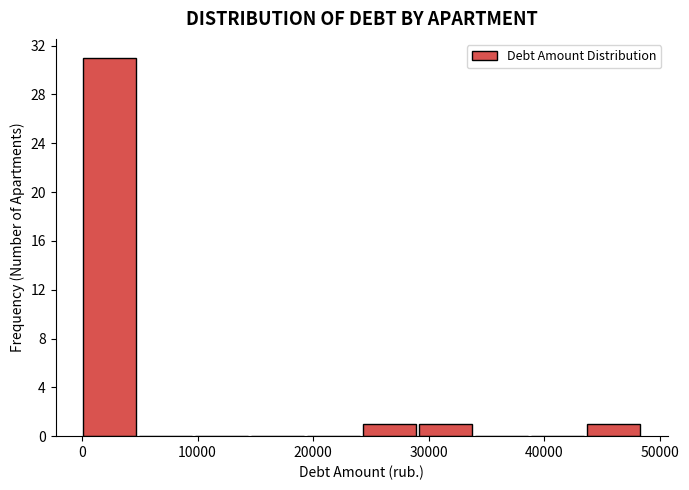

Reading left to right, transcribe this chart: for each bar, give the range it covers on the x-axis and its height. Neither the bar edges nor the heights are printed on the chart, so give them approximately, as read against the axes.

0 to 5000: 31
5000 to 10000: 0
10000 to 15000: 0
15000 to 19000: 0
19000 to 24000: 0
24000 to 29000: 1
29000 to 34000: 1
34000 to 39000: 0
39000 to 44000: 0
44000 to 48000: 1